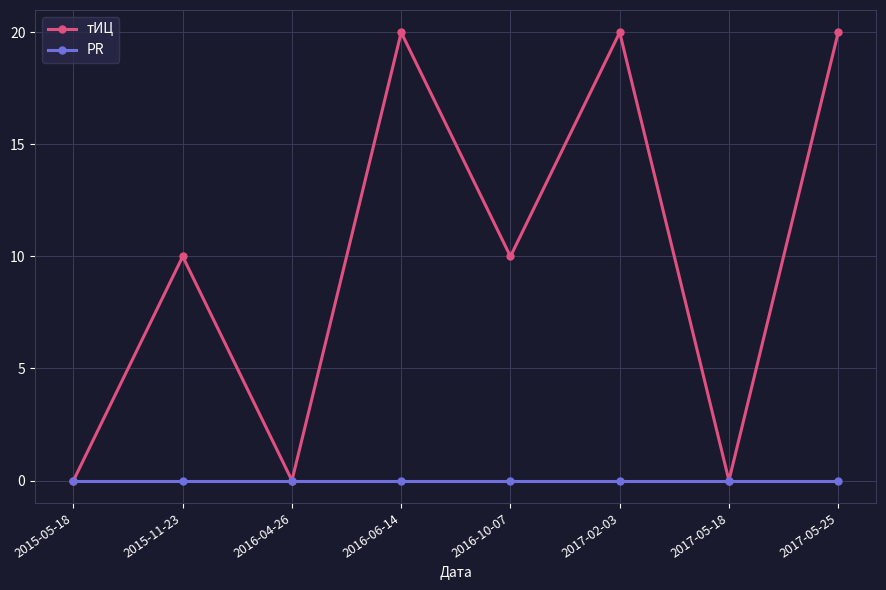

Reading left to right, extract all data points from this chart.

тИЦ: 2015-05-18=0	2015-11-23=10	2016-04-26=0	2016-06-14=20	2016-10-07=10	2017-02-03=20	2017-05-18=0	2017-05-25=20
PR: 2015-05-18=0	2015-11-23=0	2016-04-26=0	2016-06-14=0	2016-10-07=0	2017-02-03=0	2017-05-18=0	2017-05-25=0